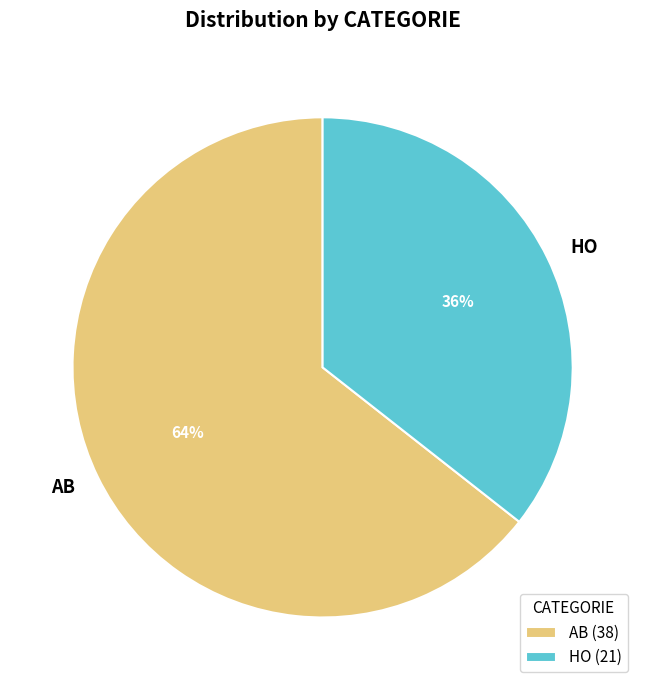

Between HO and AB, which is larger?

AB